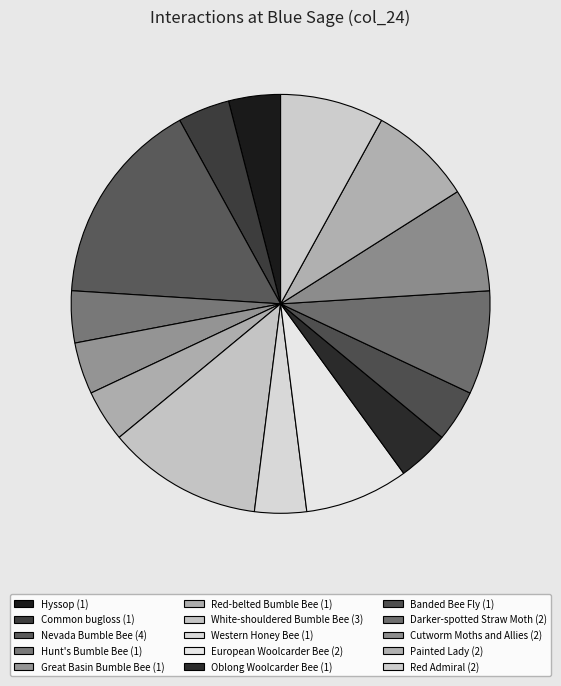

Combined, do Hyssop and Common bugloss account for over 50%?

No